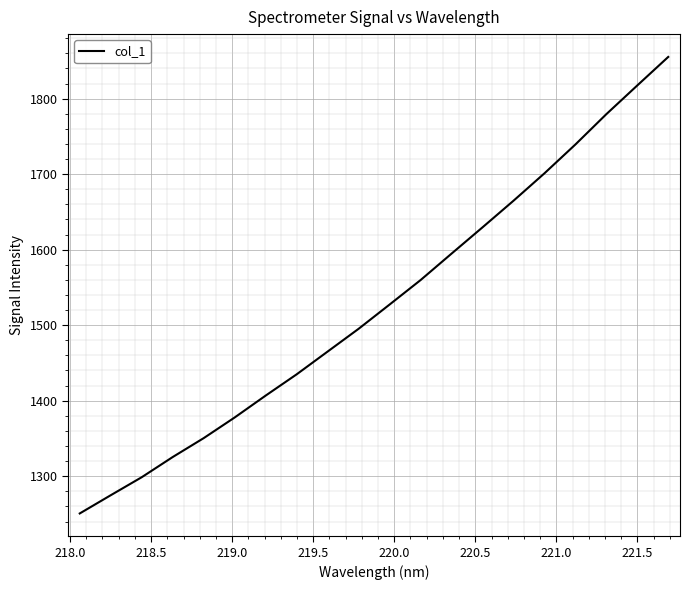

Reading left to right, transcribe all the data shown in this chart.

1250.7	1274.8	1298.7	1325.4	1350.5	1377.8	1406.8	1434.9	1465.1	1495.2	1527.3	1559.7	1594.7	1629.5	1664.7	1701.1	1739.2	1779.4	1817.4	1855.2